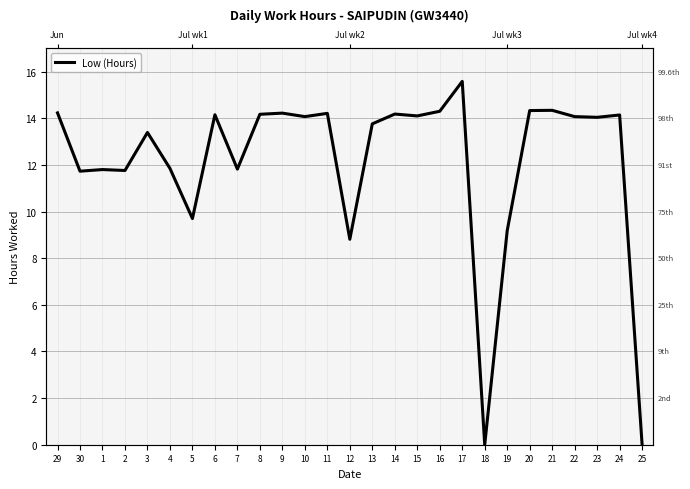

What is the difference between the values at 15 and 12?

5.3